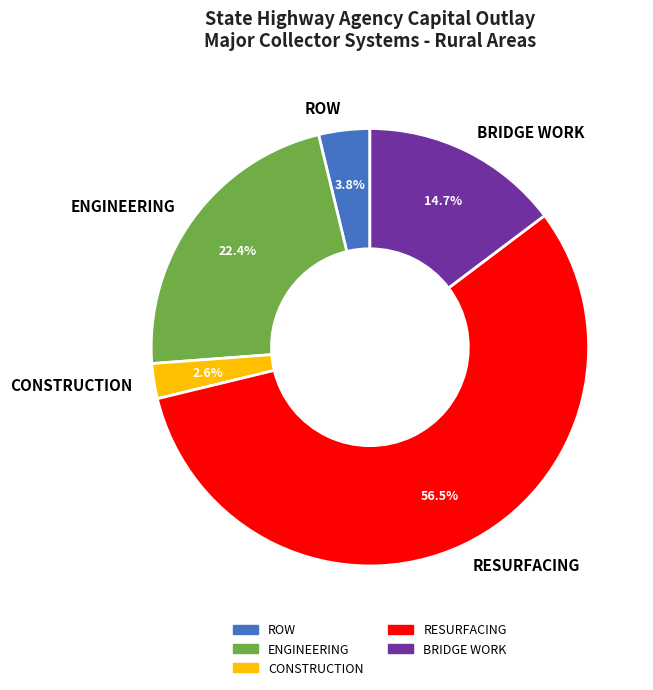

Which has a higher value, ENGINEERING or ROW?

ENGINEERING